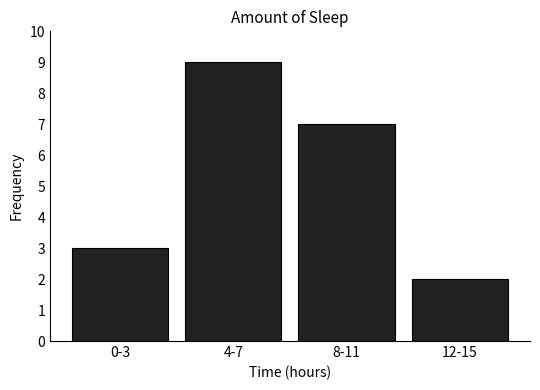

Reading left to right, what are all the values shown in this chart?

0-3=3	4-7=9	8-11=7	12-15=2